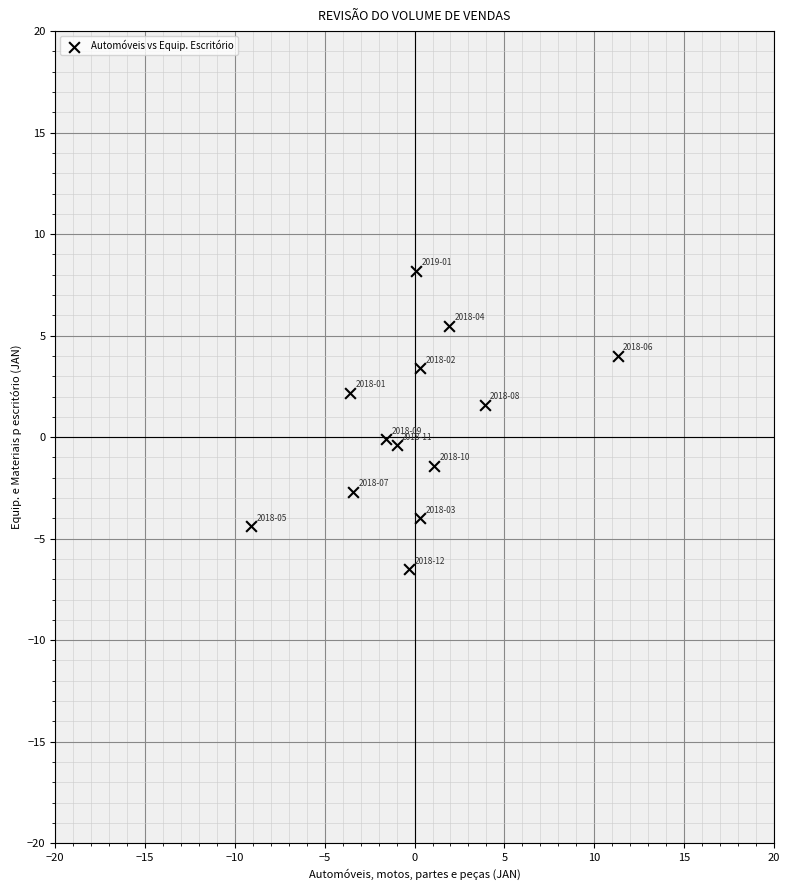

List the coordinates of all points as (X, Y) pairs, reading left to right.

(-9.1, -4.4)  (-3.6, 2.2)  (-3.4, -2.7)  (-1.6, -0.1)  (-1.0, -0.4)  (-0.3, -6.5)  (0.1, 8.2)  (0.3, 3.4)  (0.3, -4.0)  (1.1, -1.4)  (1.9, 5.5)  (3.9, 1.6)  (11.3, 4.0)